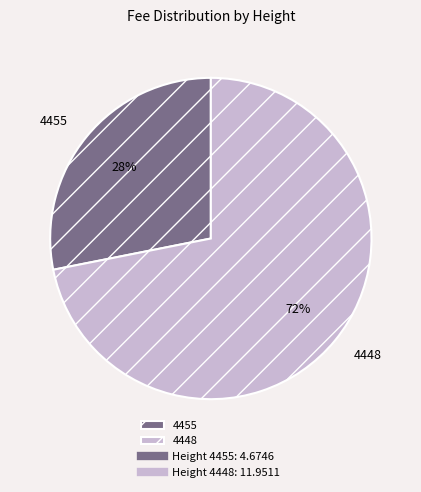

To the nearest percent, what is the difference between the largest and smallest slice percentages?

44%